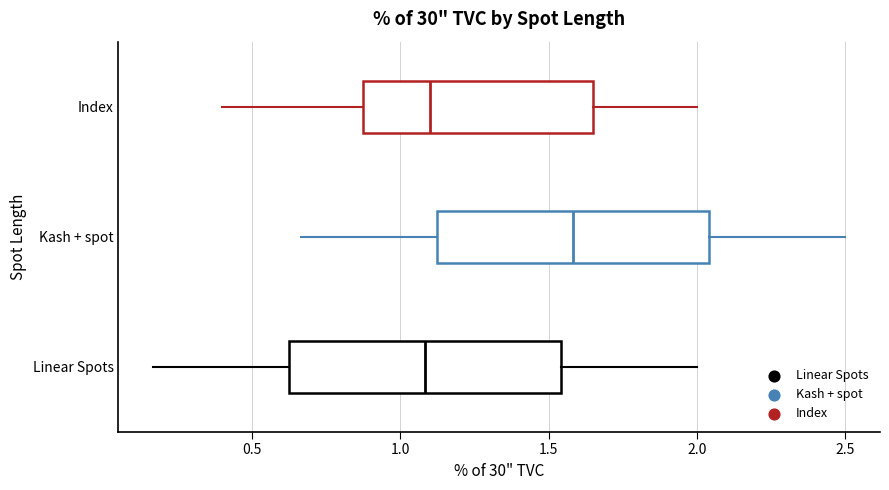

Reading bottom to top, transcribe this box plot: for each box, give where its median line is, the range the box spans, and where its two whiskers end, as read against the x-axis. The values are not printed on the chart, so give them approximately, as read against the axis.

Linear Spots: median 1.10, box 0.65 to 1.55, whiskers 0.15 to 2.00
Kash + spot: median 1.60, box 1.15 to 2.05, whiskers 0.65 to 2.50
Index: median 1.10, box 0.90 to 1.65, whiskers 0.40 to 2.00